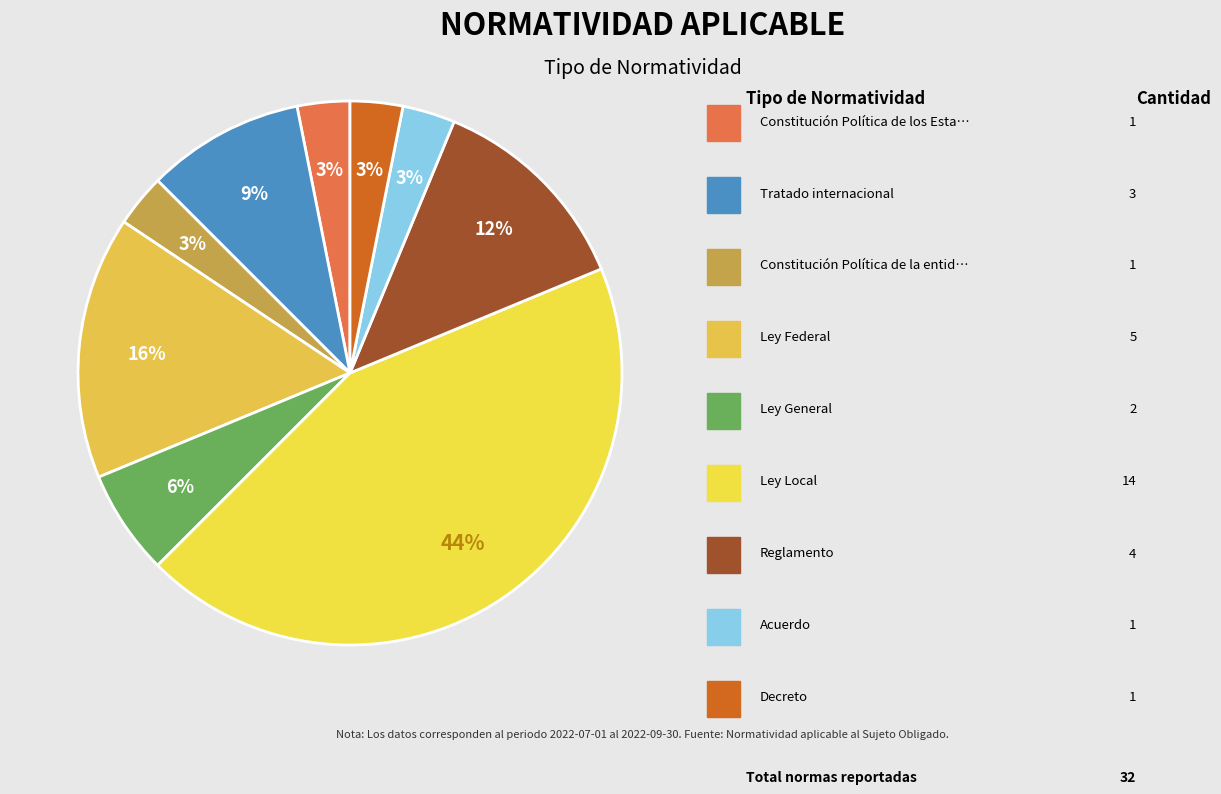

Count the number of slices in the pie.

9